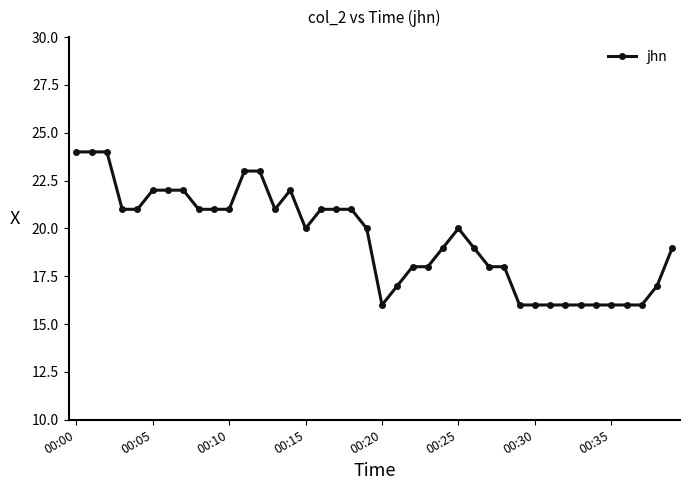

Reading left to right, extract all data points from this chart.

24	24	24	21	21	22	22	22	21	21	21	23	23	21	22	20	21	21	21	20	16	17	18	18	19	20	19	18	18	16	16	16	16	16	16	16	16	16	17	19